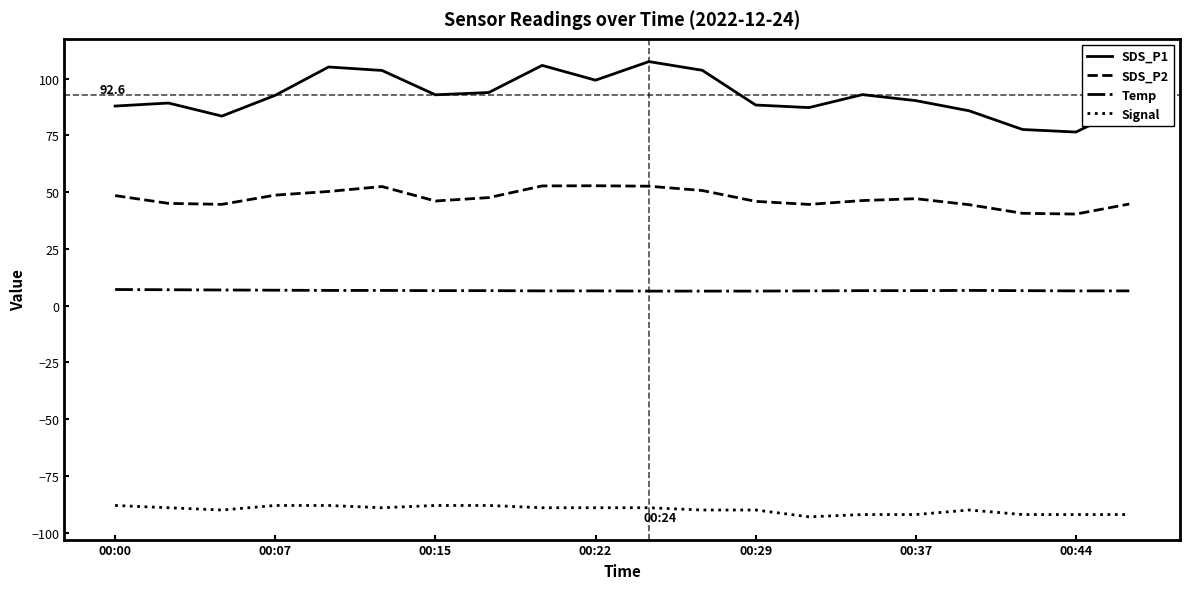

List the series in order of their peak value, highest first.

SDS_P1, SDS_P2, Temp, Signal